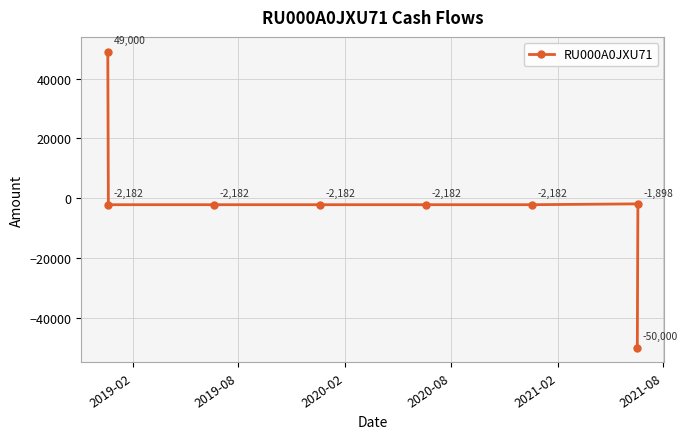

True or false: the data has more than 2 interior local peaks.

False